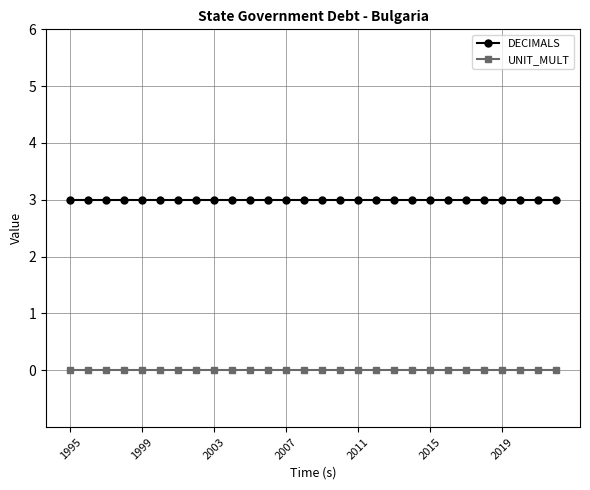

True or false: DECIMALS and UNIT_MULT cross at least once.

False